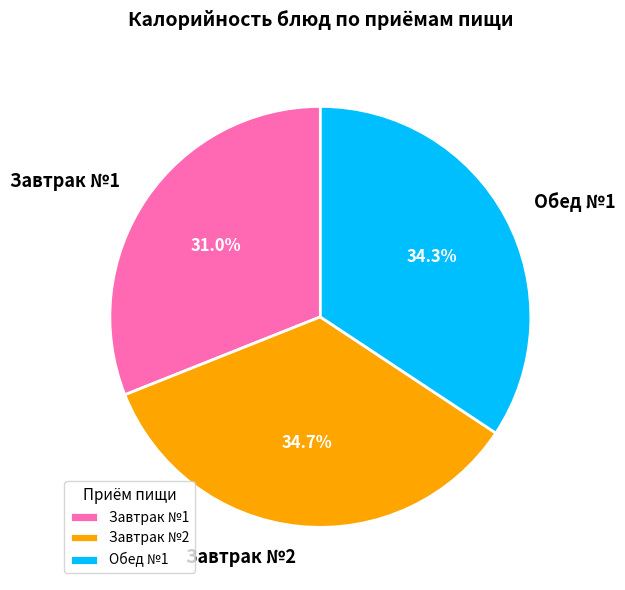

Do Обед №1 and Завтрак №2 together represent more than half of the pie?

Yes